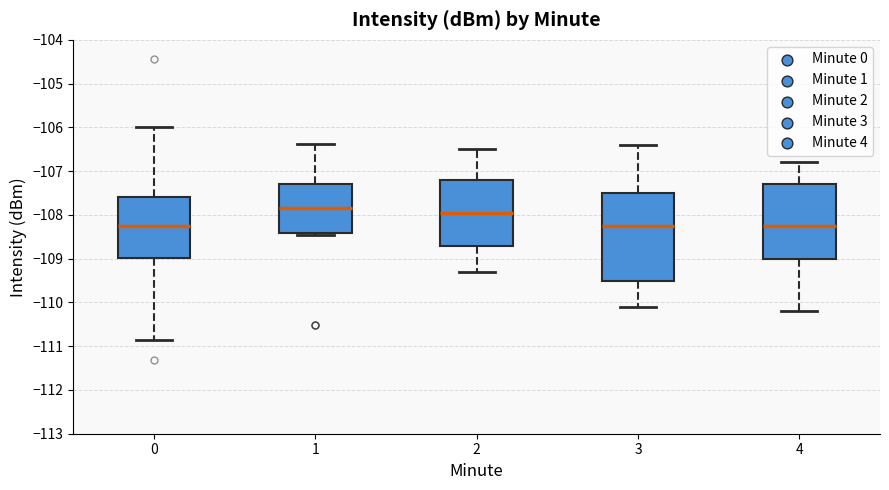

Which box is the tallest, from its lower edge to its upper edge?

3